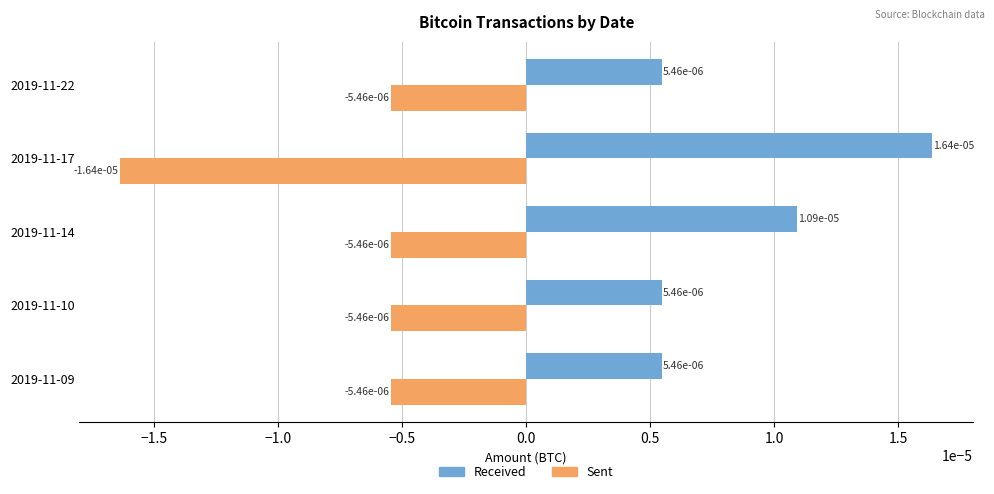

Count the number of categories in the chart.

5